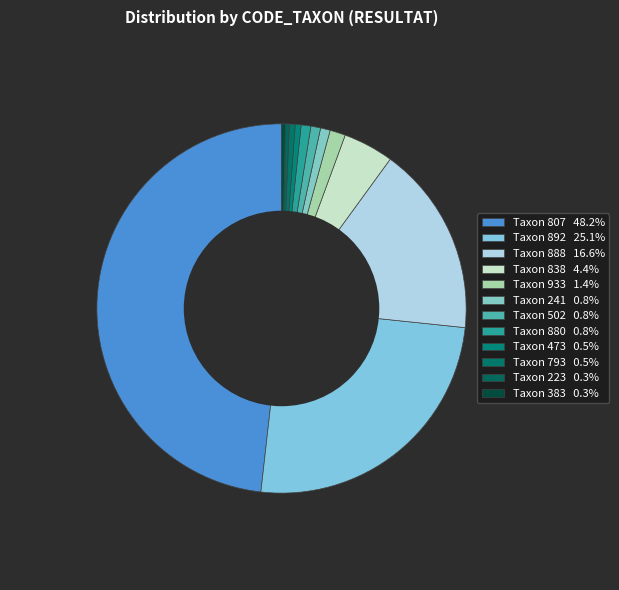

Count the number of slices in the pie.

12